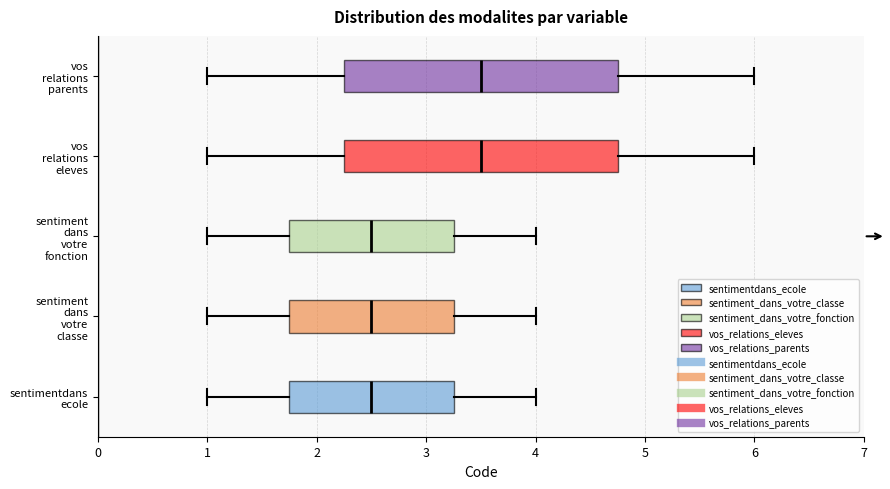

Reading bottom to top, transcribe this box plot: for each box, give where its median line is, the range the box spans, and where its two whiskers end, as read against the x-axis. The values are not printed on the chart, so give them approximately, as read against the axis.

sentimentdans ecole: median 2.5, box 1.8 to 3.3, whiskers 1.0 to 4.0
sentiment dans votre classe: median 2.5, box 1.8 to 3.3, whiskers 1.0 to 4.0
sentiment dans votre fonction: median 2.5, box 1.8 to 3.3, whiskers 1.0 to 4.0
vos relations eleves: median 3.5, box 2.3 to 4.8, whiskers 1.0 to 6.0
vos relations parents: median 3.5, box 2.3 to 4.8, whiskers 1.0 to 6.0